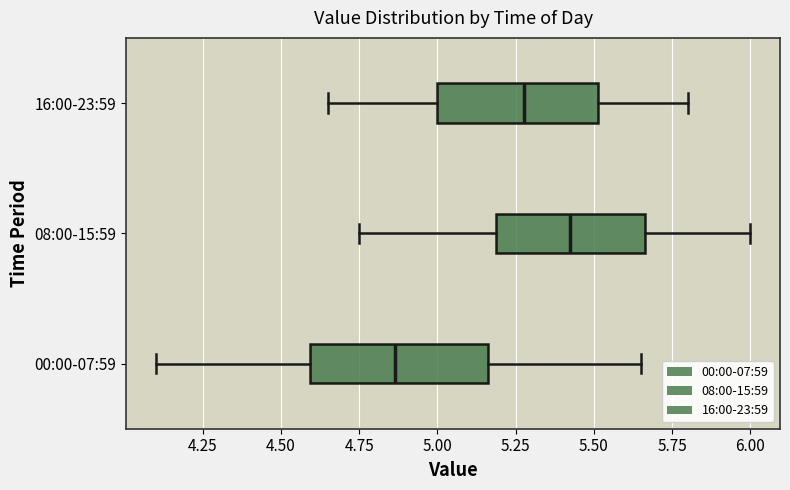

Where does the left whisker of the box for 08:00-15:59 end on the x-axis? The values are not printed on the chart, so give them approximately, as read against the axis.

4.75